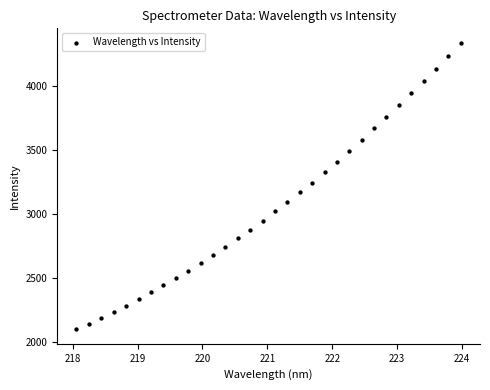

What is the range of X values (max minus min)?

5.9